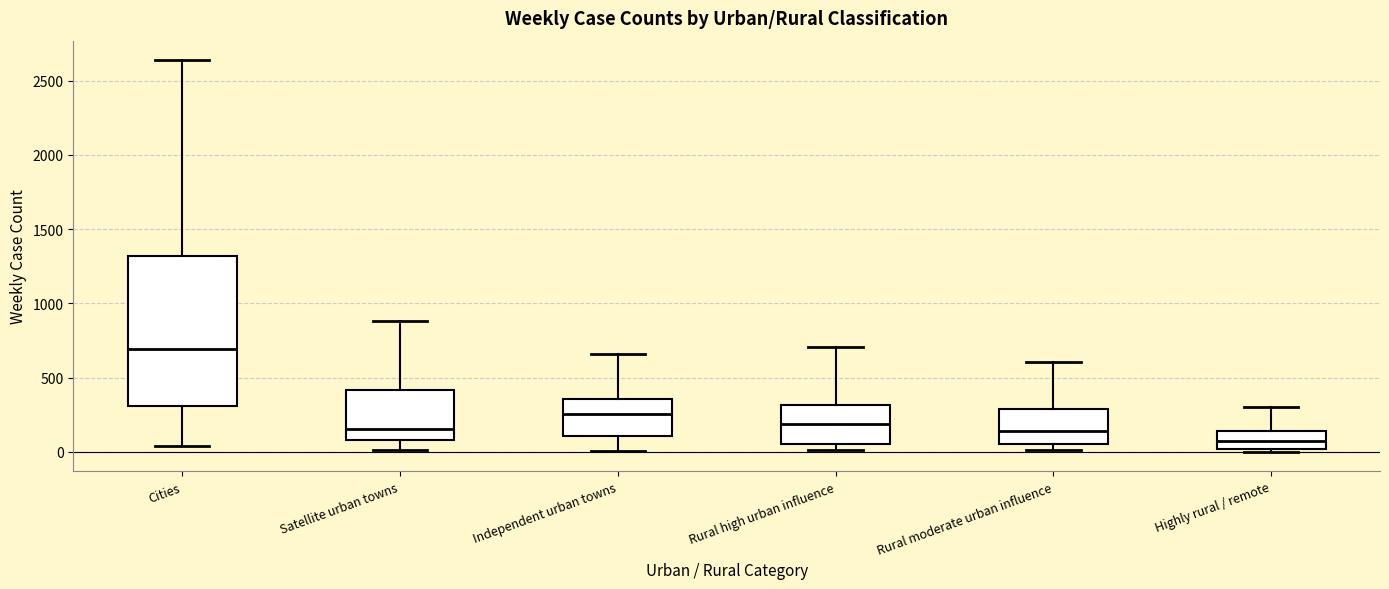

Which box is the tallest, from its lower edge to its upper edge?

Cities